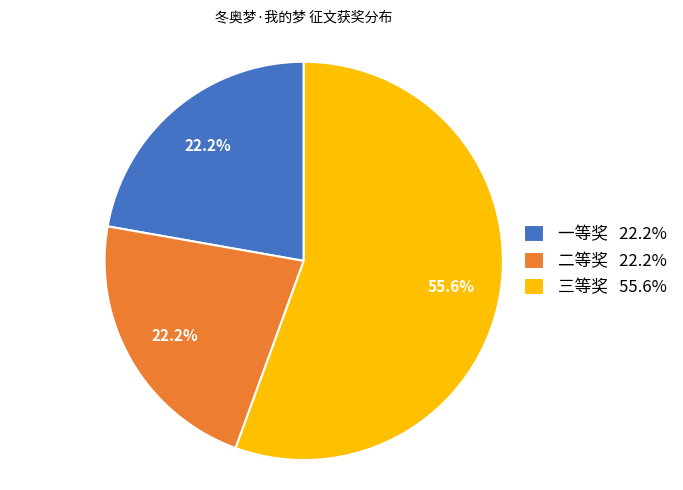

Which slice is the largest?

三等奖